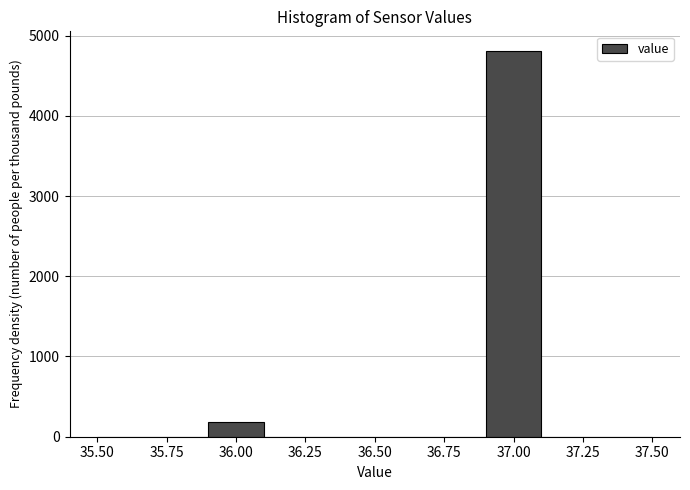

Over which range of the x-axis is the bar tallest?

36.9 to 37.1